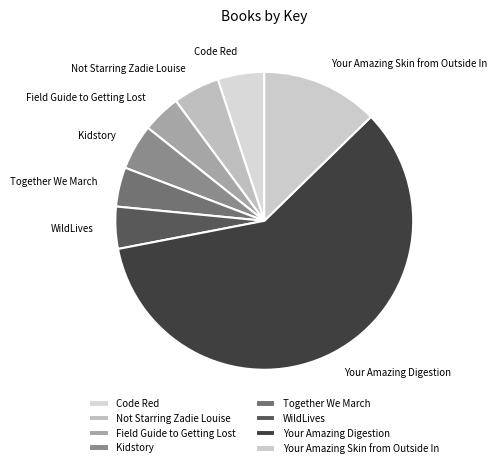

Is it true that WildLives is 13% of the pie?

False